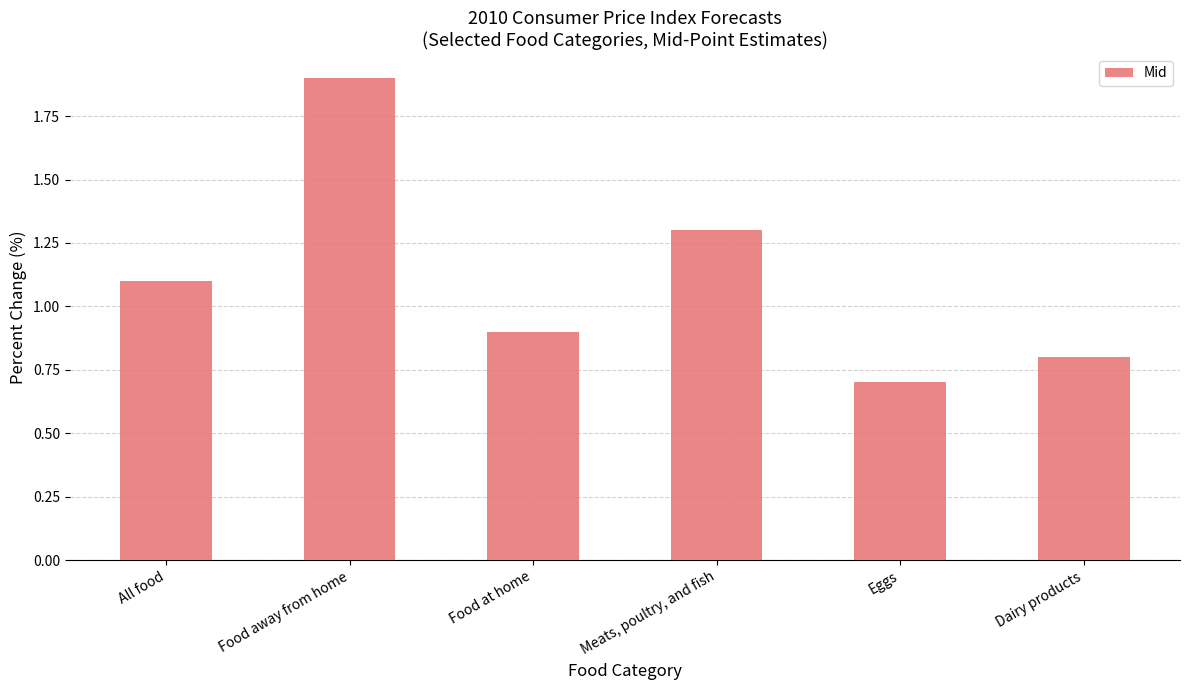

Rank the categories by value from lowest to highest.

Eggs, Dairy products, Food at home, All food, Meats, poultry, and fish, Food away from home